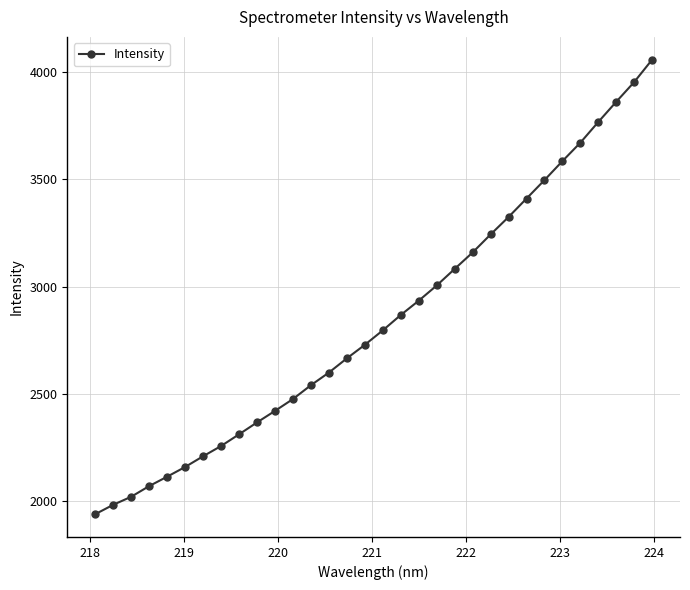

What is the sum of all values?

91089.2